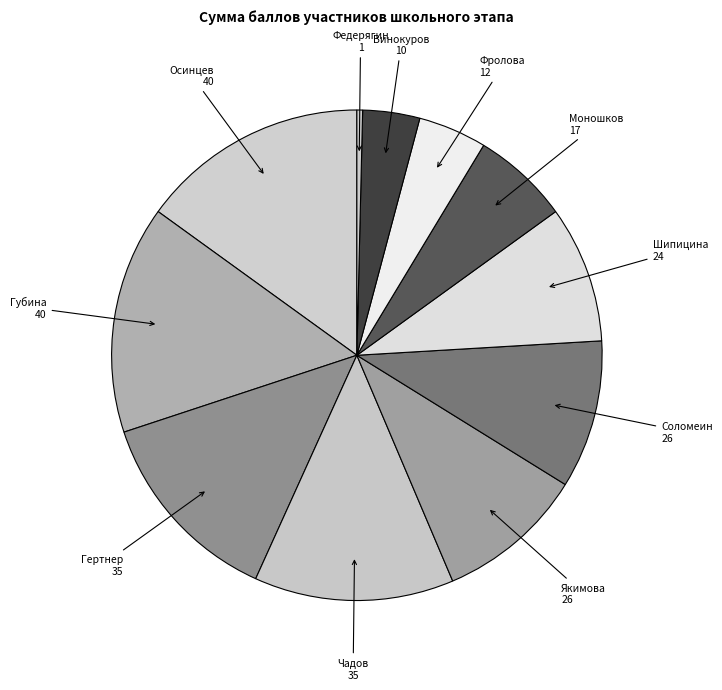

How many segments does this pie chart have?

11